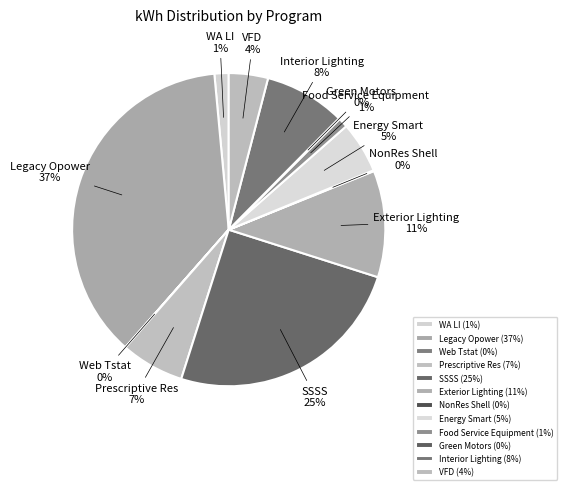

What is the largest slice in the pie chart?

Legacy Opower